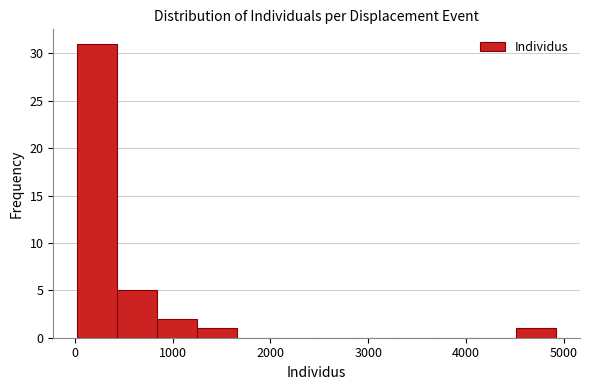

Reading left to right, list every bar in this chart as the range it spans on the x-axis followed by its height. Neither the bar edges nor the heights are printed on the chart, so give them approximately, as read against the axes.

0 to 400: 31
400 to 800: 5
800 to 1200: 2
1200 to 1700: 1
1700 to 2100: 0
2100 to 2500: 0
2500 to 2900: 0
2900 to 3300: 0
3300 to 3700: 0
3700 to 4100: 0
4100 to 4500: 0
4500 to 4900: 1